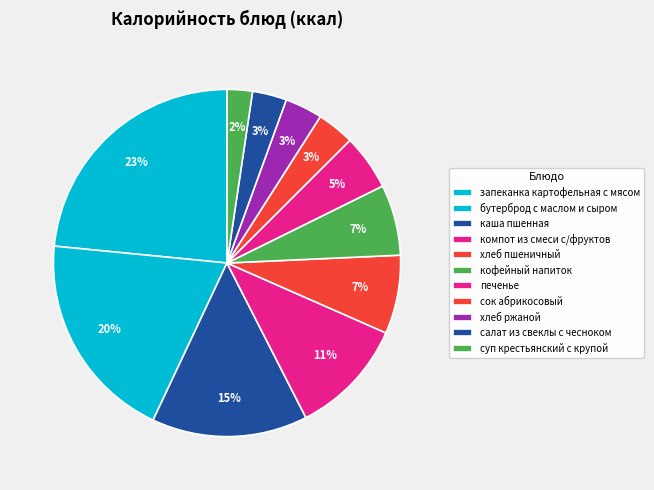

To the nearest percent, what is the combined percentage of компот из смеси с/фруктов and салат из свеклы с чесноком?

14%